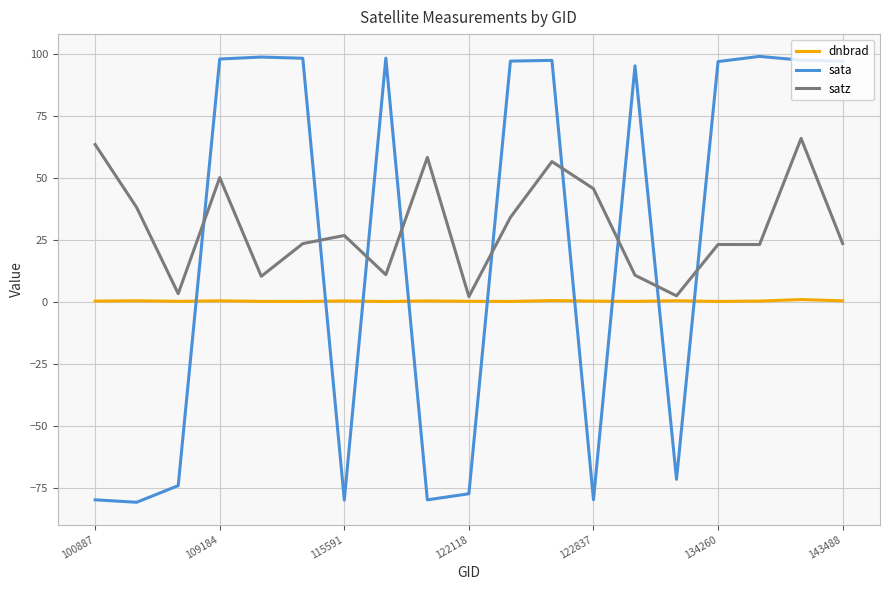

How many times do sata and satz cross each other?

9